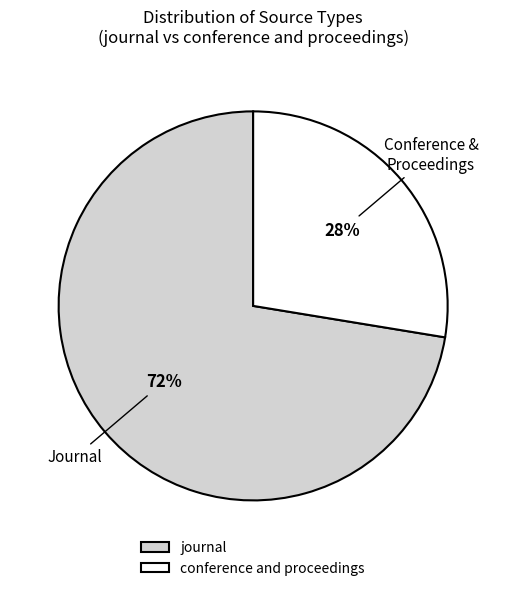

To the nearest percent, what percentage of the pie is conference and proceedings?

28%